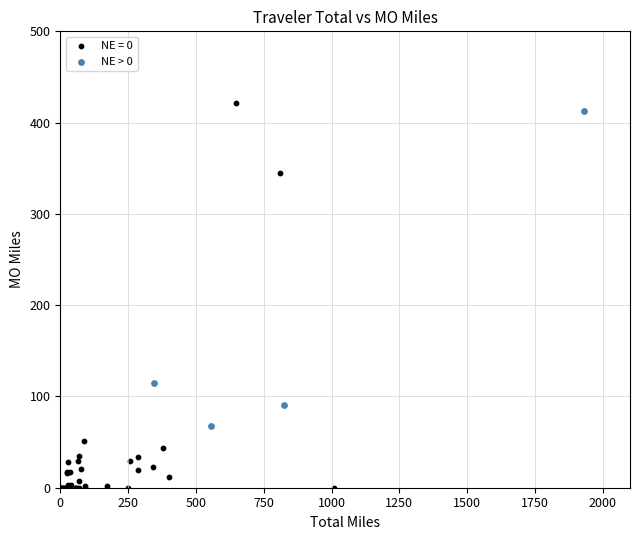

Which series has the widest spread of Y values?

NE = 0